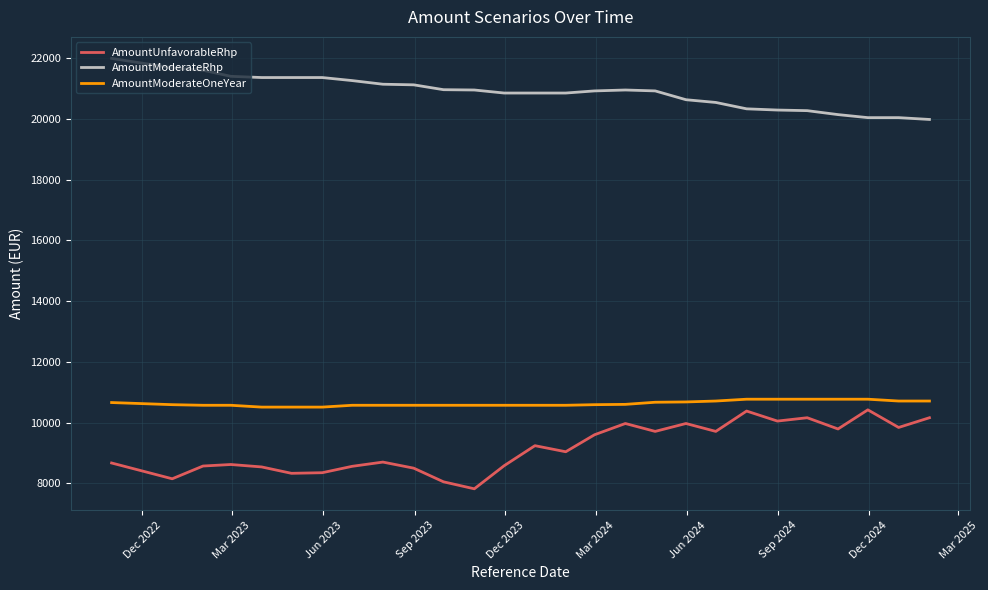

True or false: AmountUnfavorableRhp and AmountModerateRhp intersect in this chart.

False